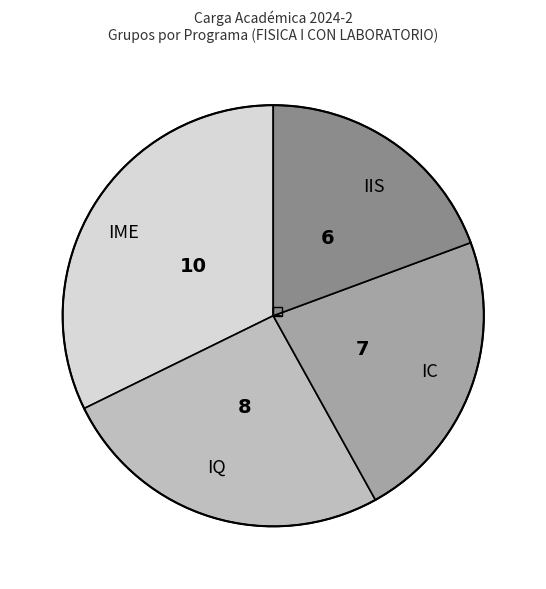

Between IC and IME, which is larger?

IME